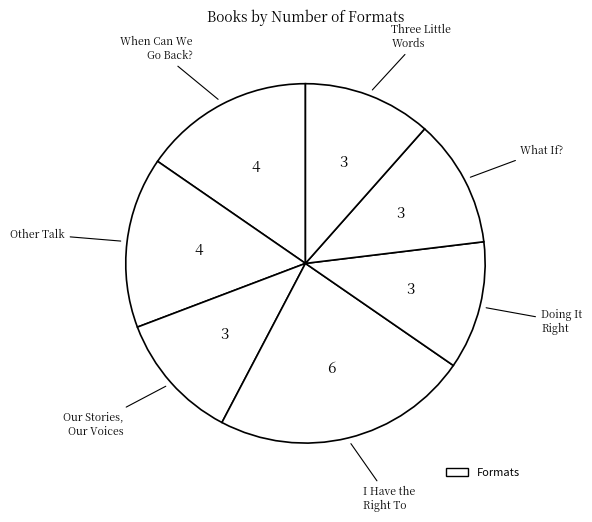

Which category has the biggest portion of the pie?

I Have the Right To